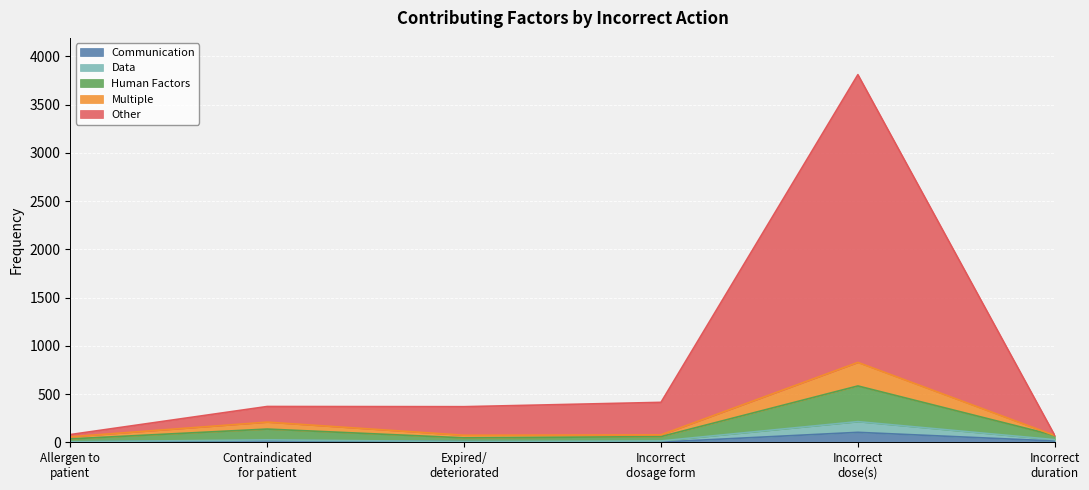

What is the difference between the Communication values at Incorrect
dose(s) and Allergen to
patient?

99